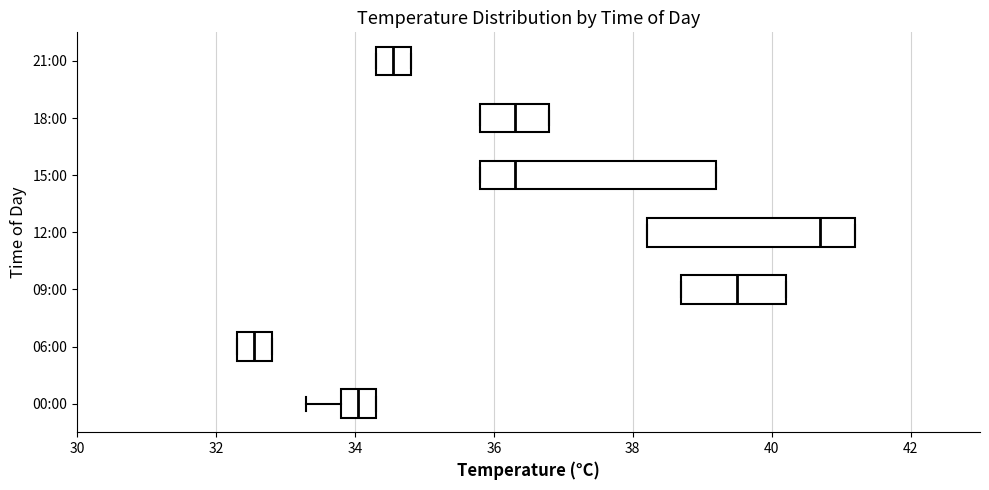

Which box has the furthest to the left median line?

06:00